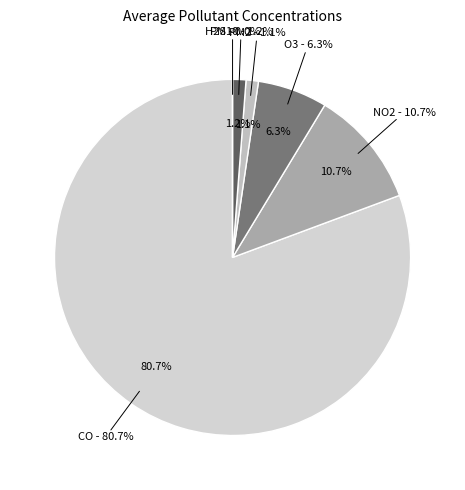

How many segments does this pie chart have?

6